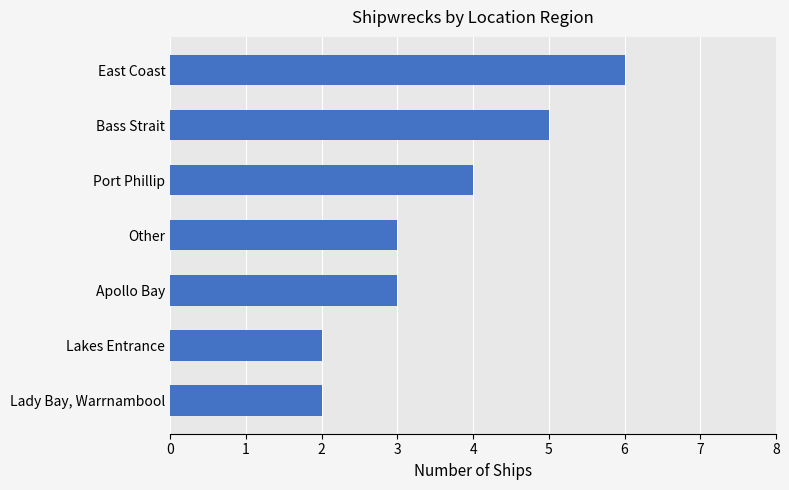

What is the change in value from Lakes Entrance to Bass Strait?

+3